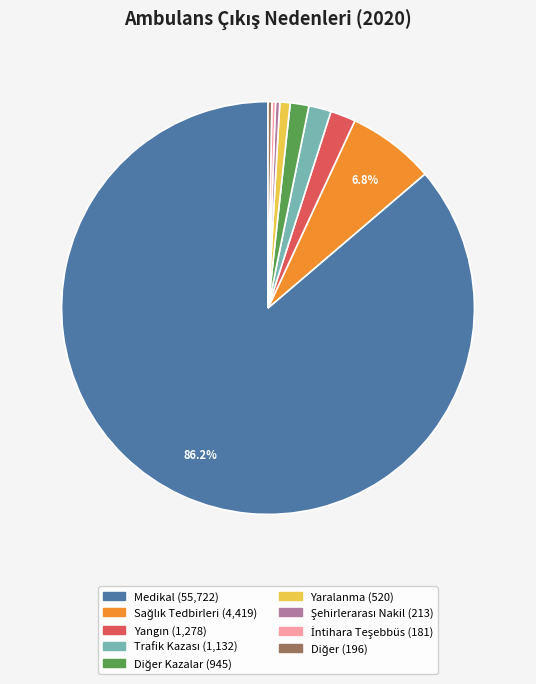

Does any single category account for the majority?

Yes